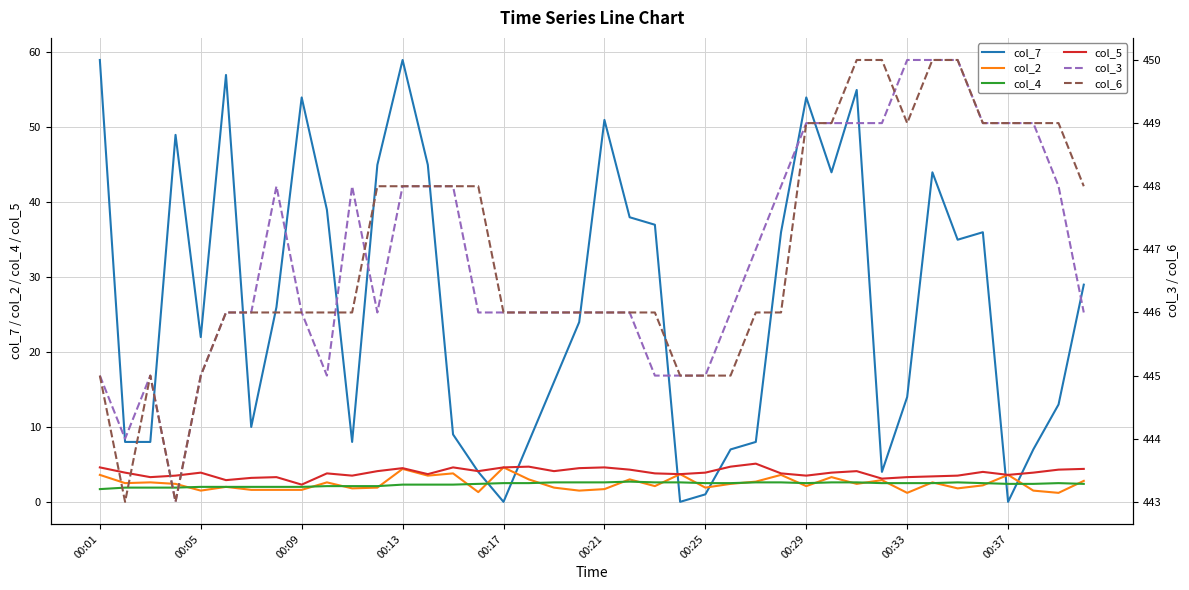

Does the chart have visible grid lines?

Yes